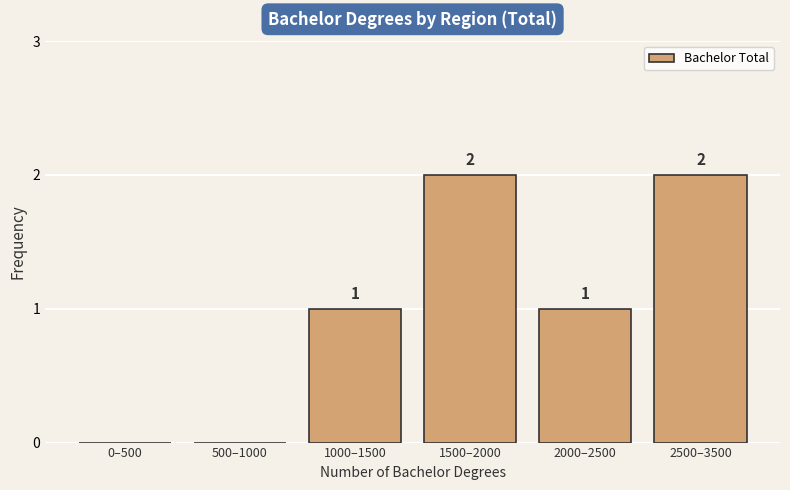

Reading left to right, transcribe all the data shown in this chart.

0–500=0	500–1000=0	1000–1500=1	1500–2000=2	2000–2500=1	2500–3500=2